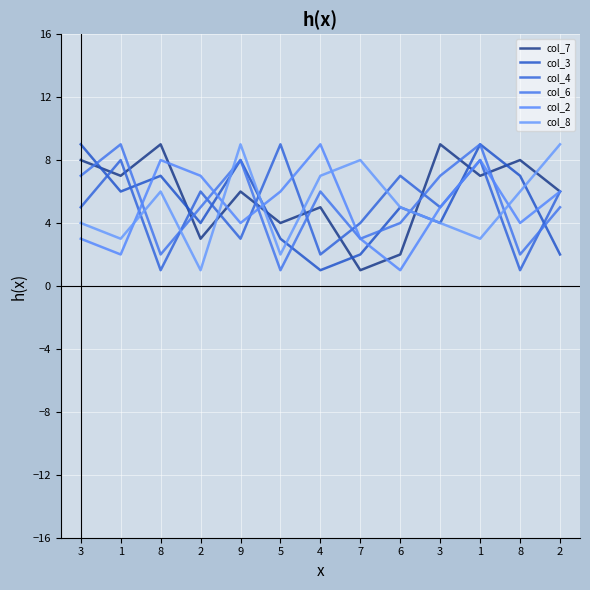

True or false: col_2 has a value of 3 at 3.

True